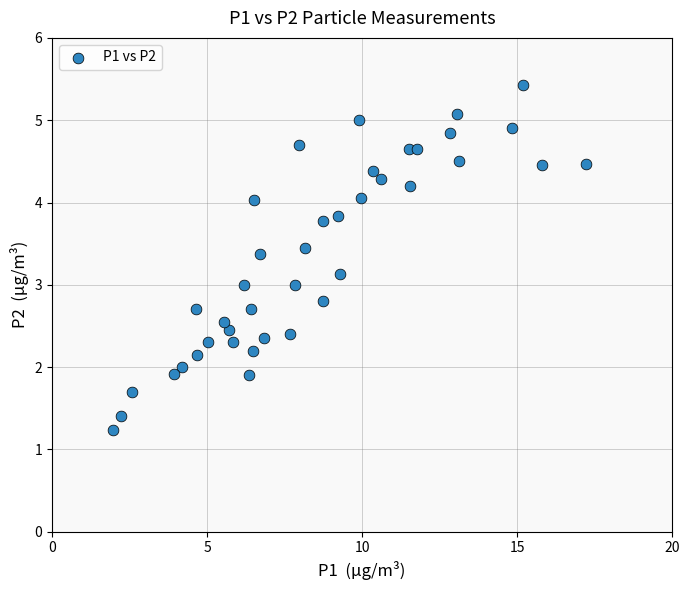

What is the range of X values (max minus min)?

15.2